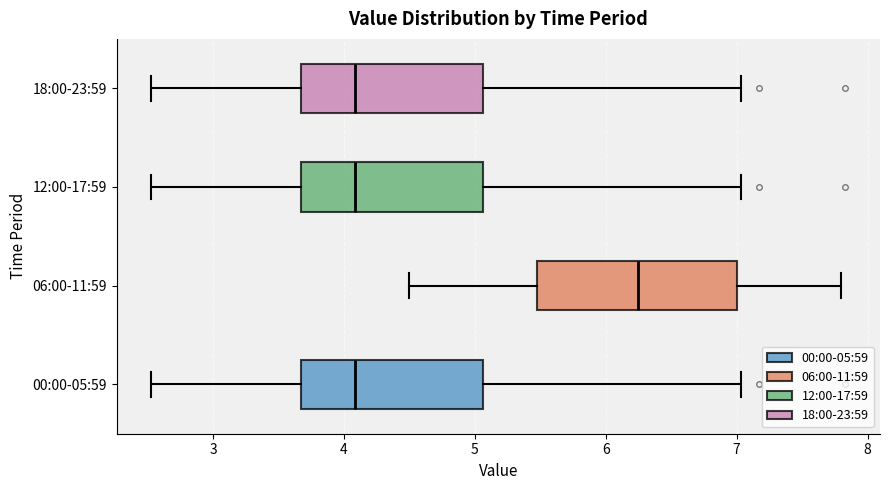

Comparing the boxes themselves (not the whiskers), which one is the widest?

06:00-11:59